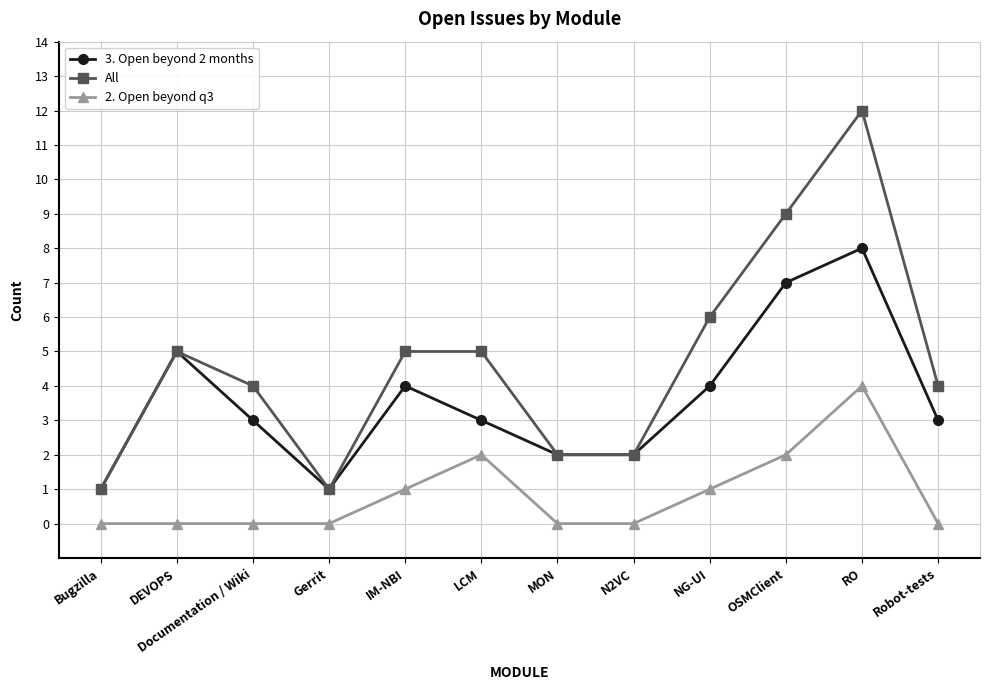

List the series in order of their peak value, highest first.

All, 3. Open beyond 2 months, 2. Open beyond q3